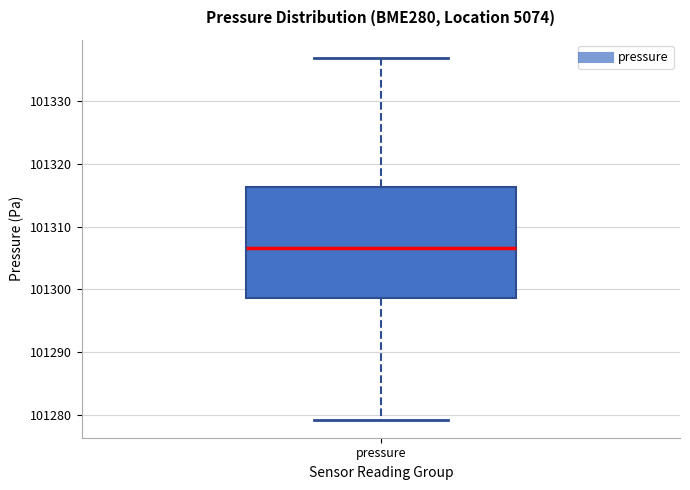

Where does the upper whisker of the box for pressure end on the y-axis? The values are not printed on the chart, so give them approximately, as read against the axis.

101337